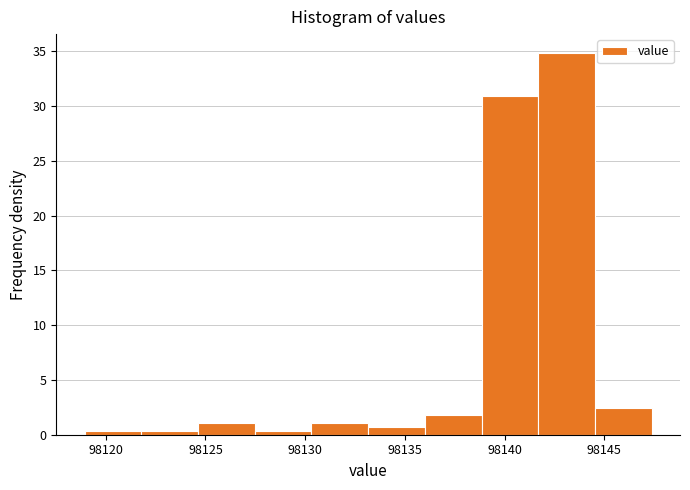

What is the height of the bar covering 98124.5 to 98127.5 on the x-axis? Neither the bar edges nor the heights are printed on the chart, so give them approximately, as read against the axes.

1.0